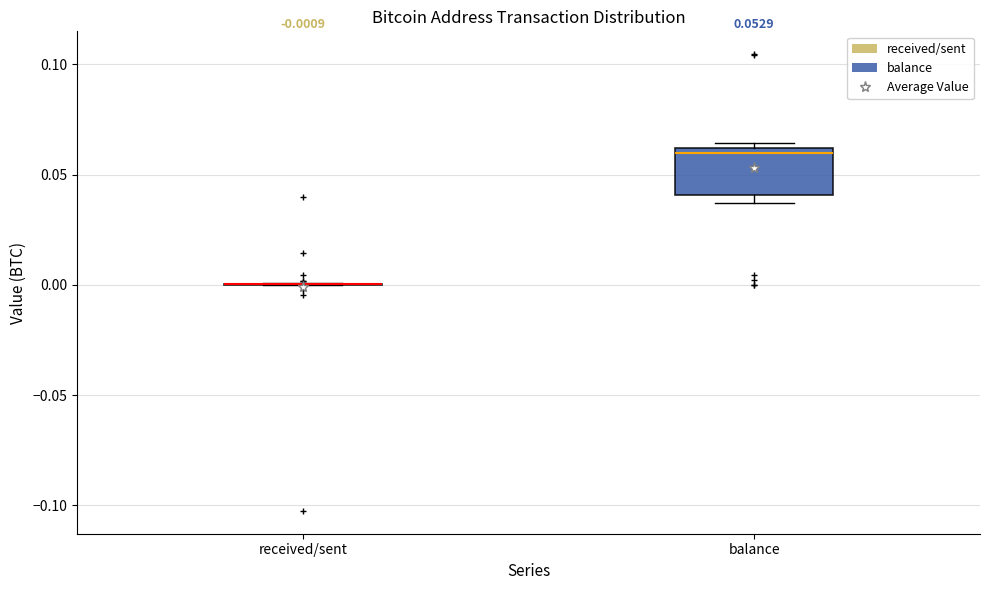

Which box is the tallest, from its lower edge to its upper edge?

balance